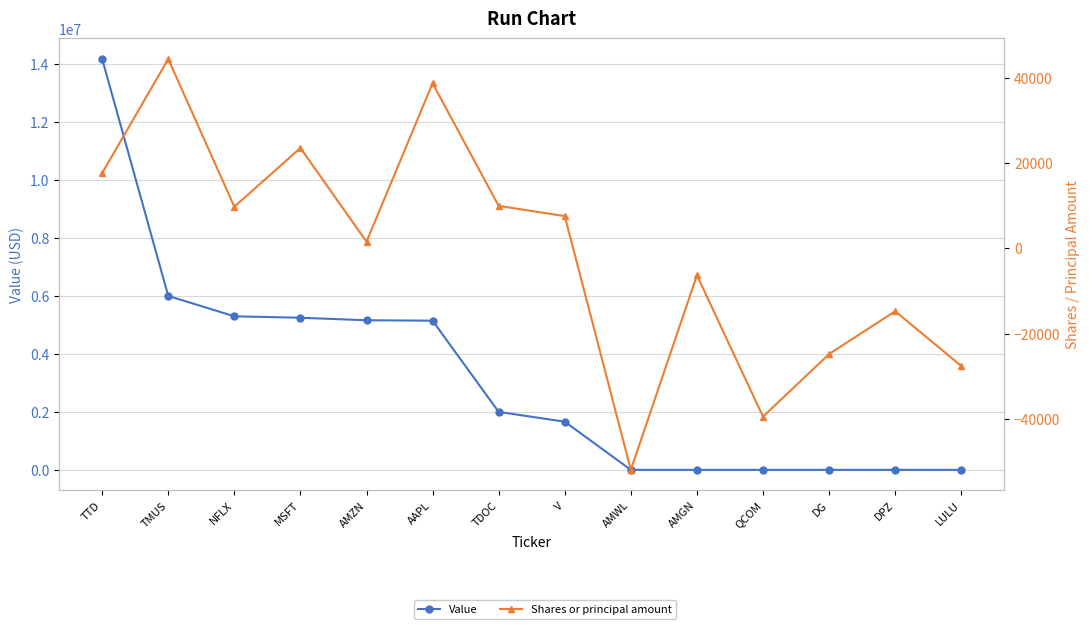

How many lines are shown in the chart?

2